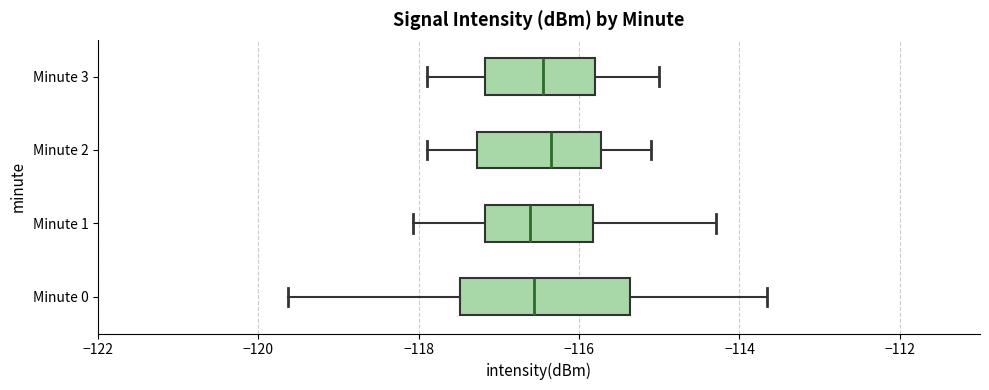

Which box is the widest, from its left edge to its right edge?

Minute 0